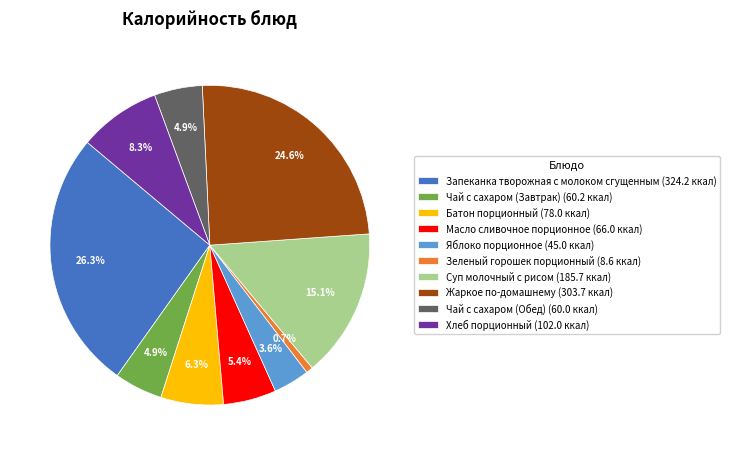

What percentage do Зеленый горошек порционный and Яблоко порционное together represent?

4.3%